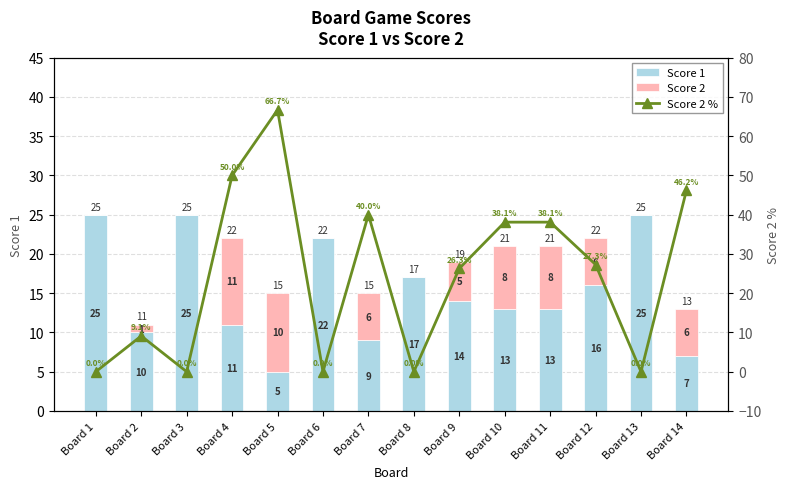

What is the spread (max minus min) of values at Board 9?

21.3